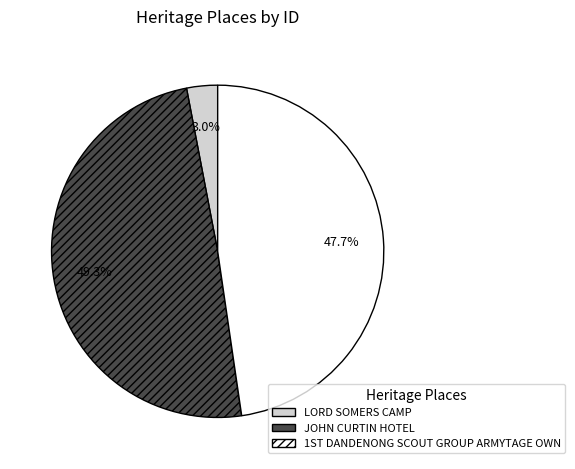

To the nearest percent, what is the difference between the largest and smallest slice percentages?

46%